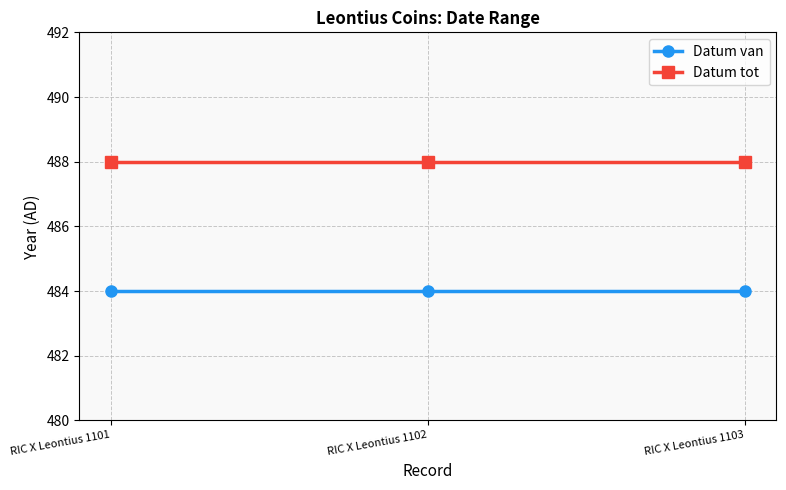

True or false: Datum tot has a value of 731 at RIC X Leontius 1102.

False